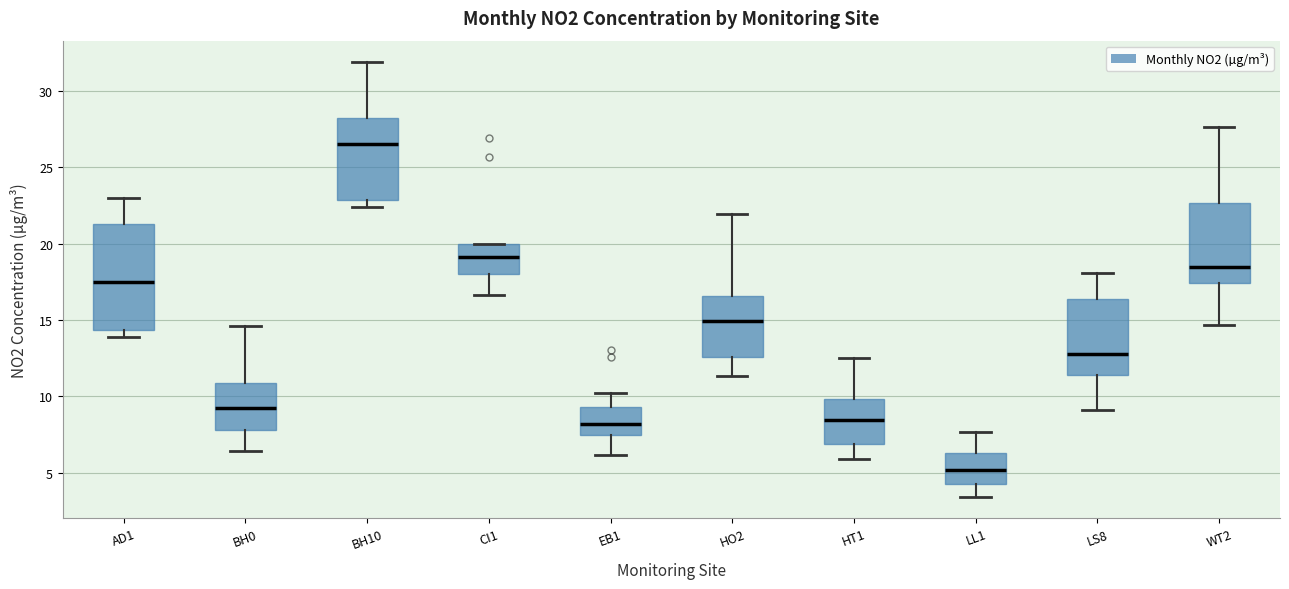

Which box's median line is the lowest?

LL1